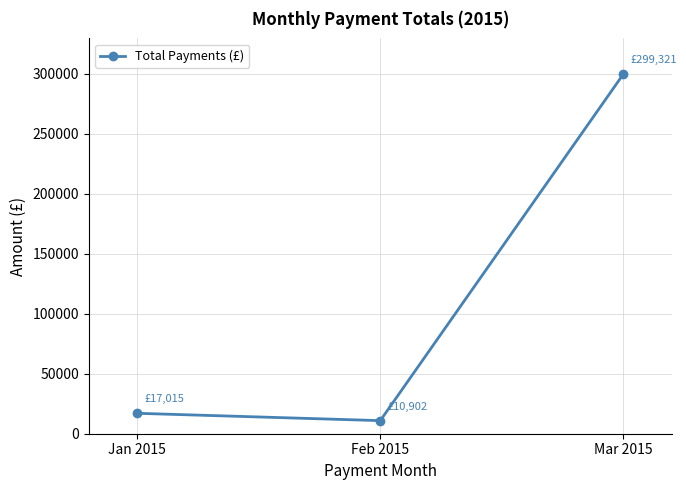

List the labels in order of value, largest first.

Mar 2015, Jan 2015, Feb 2015